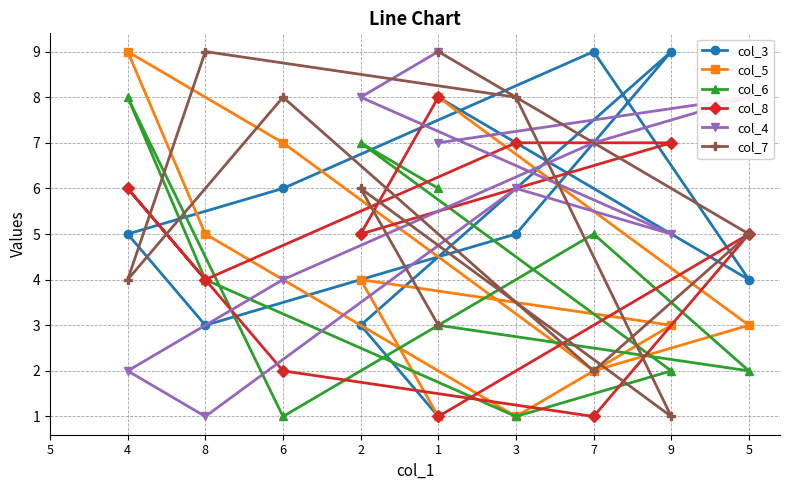

Where is the first local minimum for col_6?

3